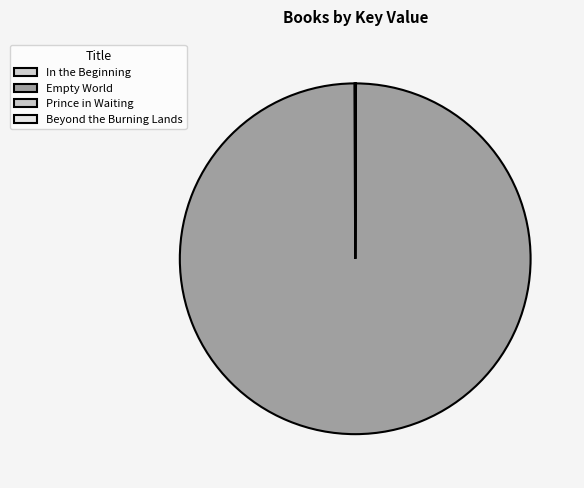

What portion of the pie excludes Beyond the Burning Lands?

99.9%